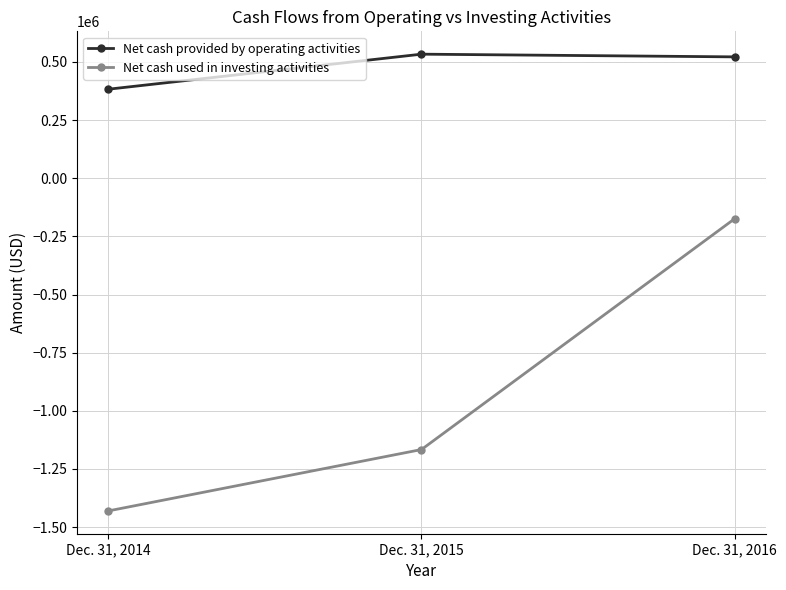

Which series changed the most between Dec. 31, 2015 and Dec. 31, 2016?

Net cash used in investing activities